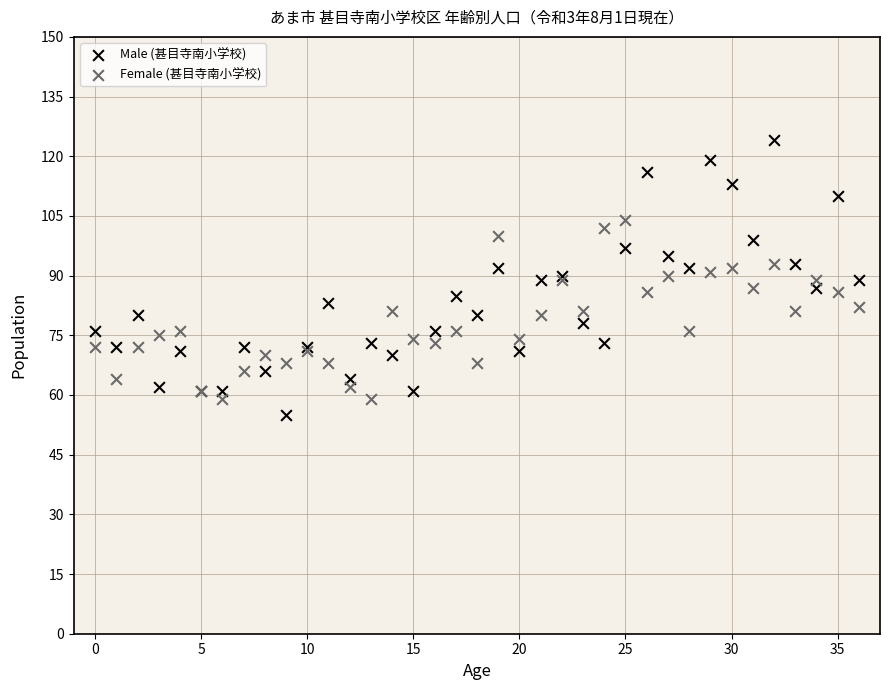

What are all the series names shown in the legend?

Male (甚目寺南小学校), Female (甚目寺南小学校)